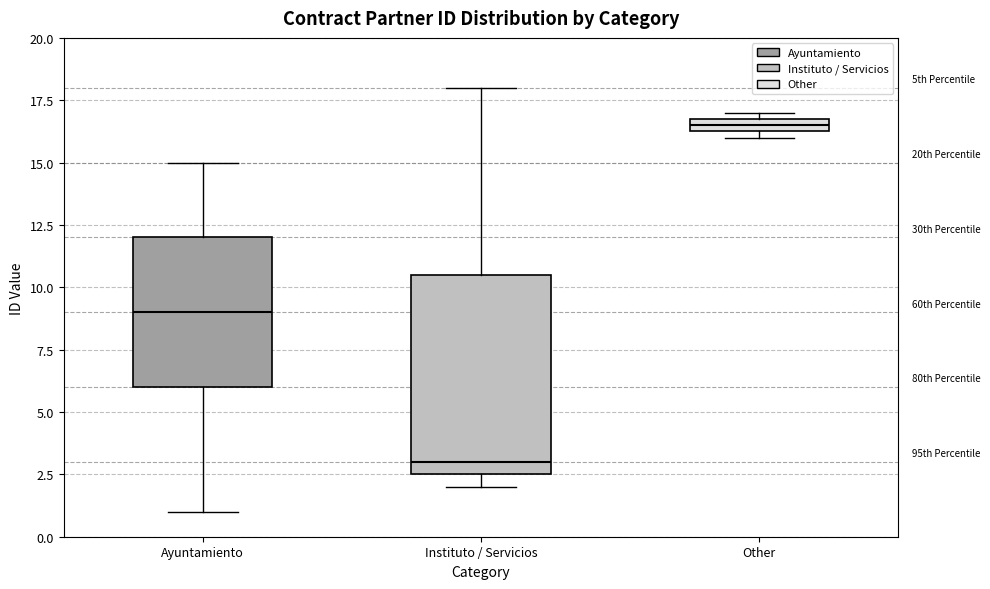

Which box is the tallest, from its lower edge to its upper edge?

Instituto / Servicios